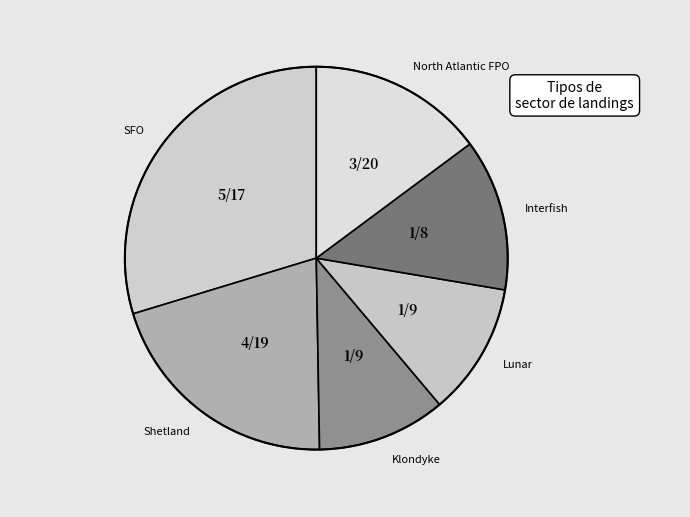

Rank the categories by value from highest to lowest.

SFO, Shetland, North Atlantic FPO, Interfish, Lunar, Klondyke